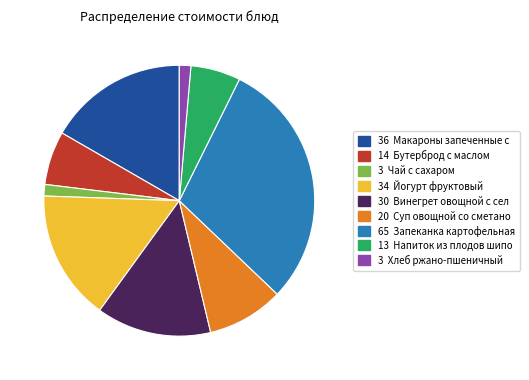

Is there a majority slice in this chart?

No